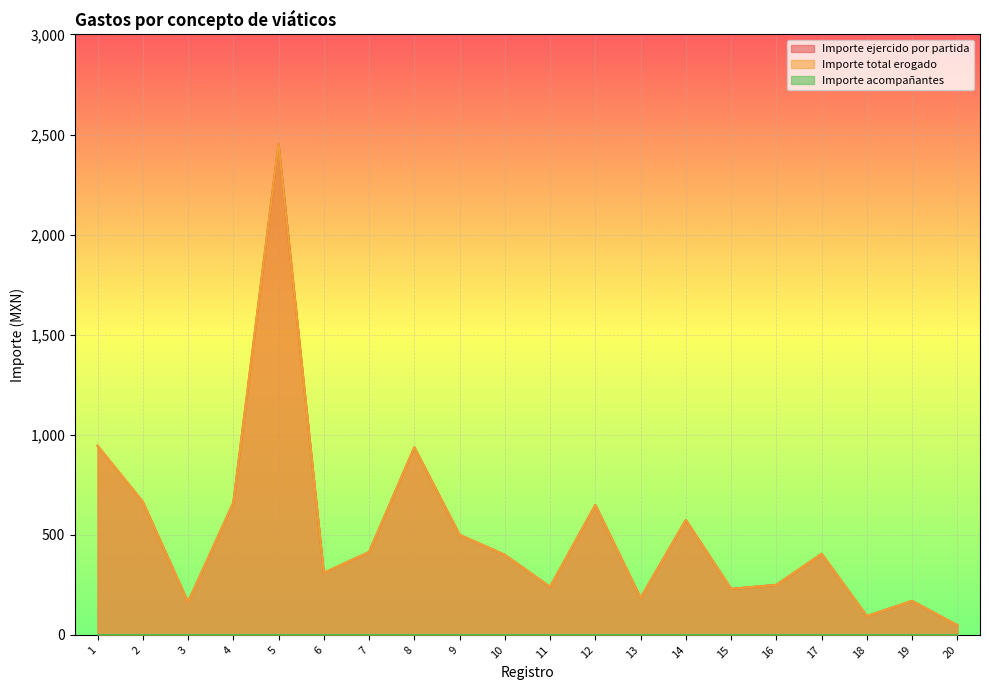

What is the sum of all Importe ejercido por partida values?

10293